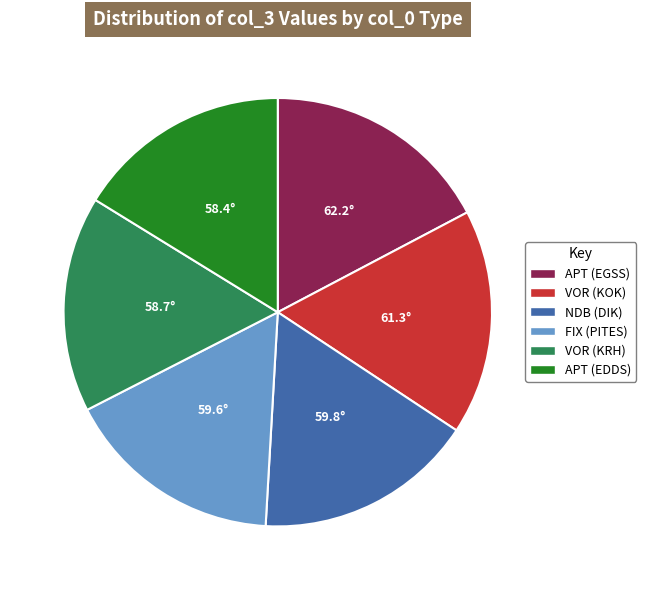

Is there a majority slice in this chart?

No